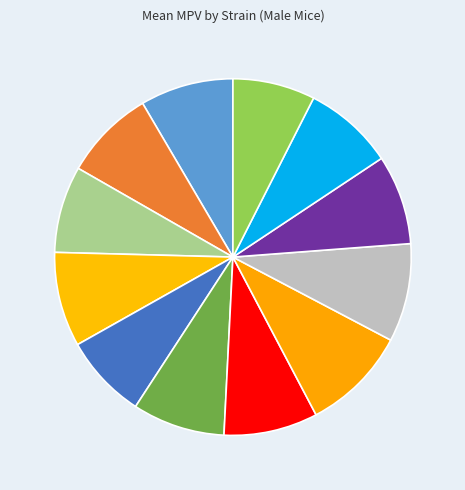

To the nearest percent, what is the difference between the largest and smallest slice percentages?

2%